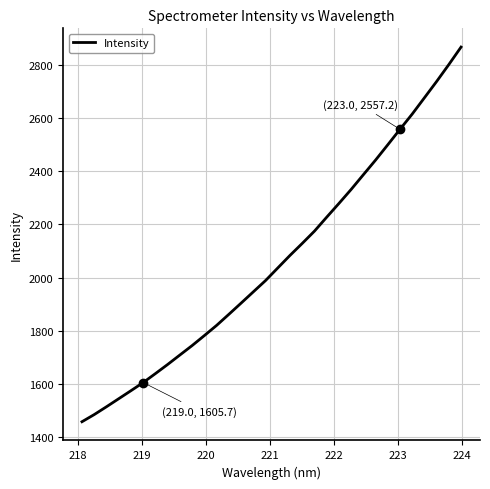

What is the difference between the maximum and minimum values?

1407.9